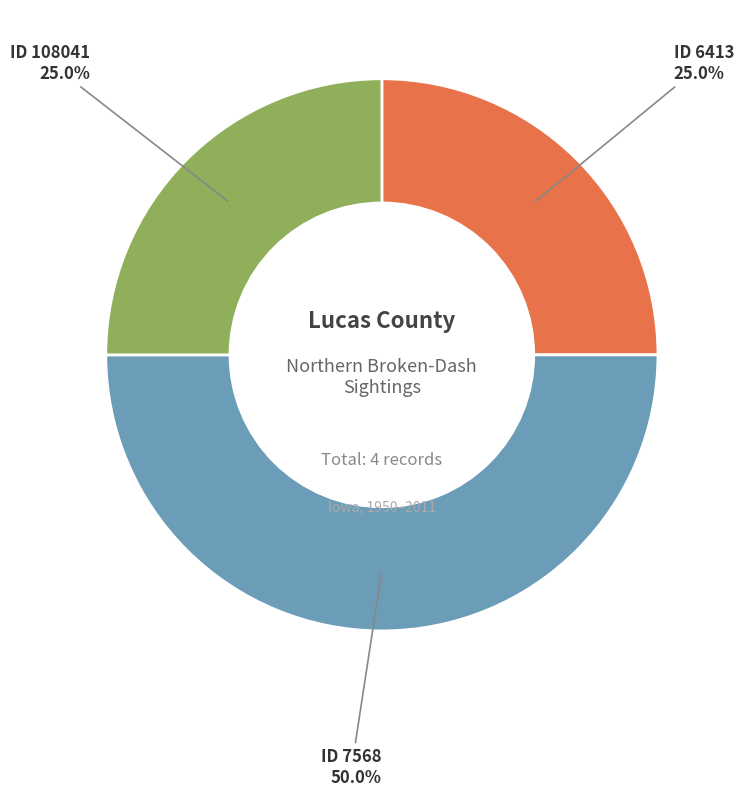

Count the number of slices in the pie.

3